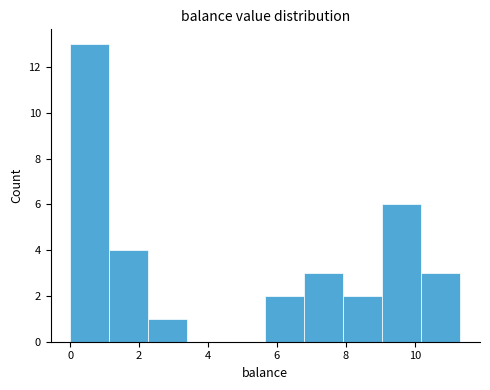

Reading left to right, list every bar in this chart as the range it spans on the x-axis followed by its height. Neither the bar edges nor the heights are printed on the chart, so give them approximately, as read against the axes.

0.0 to 1.2: 13
1.2 to 2.2: 4
2.2 to 3.4: 1
3.4 to 4.6: 0
4.6 to 5.6: 0
5.6 to 6.8: 2
6.8 to 8.0: 3
8.0 to 9.0: 2
9.0 to 10.2: 6
10.2 to 11.4: 3